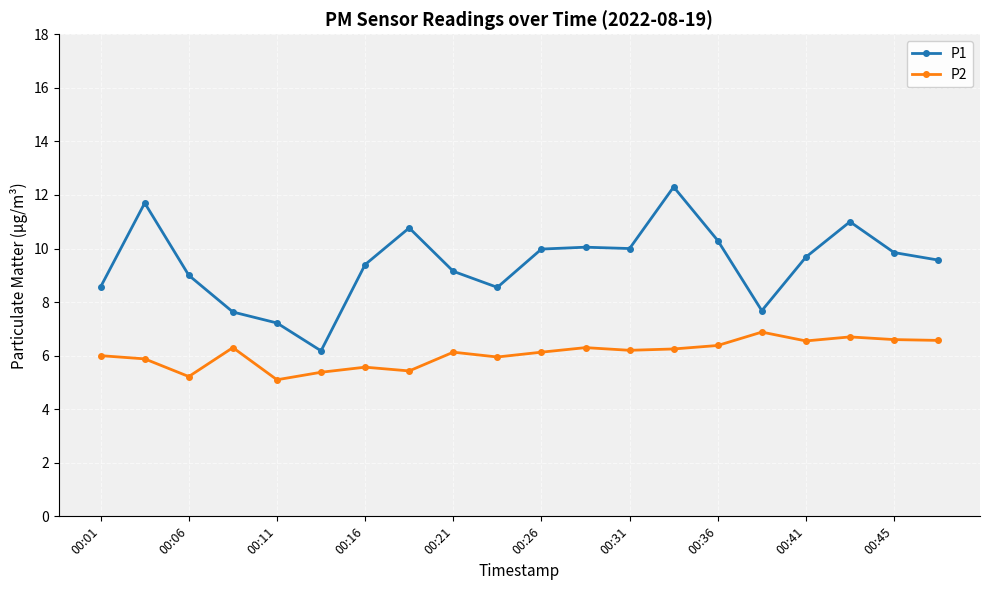

Rank the series by their average value, from highest to lowest.

P1, P2